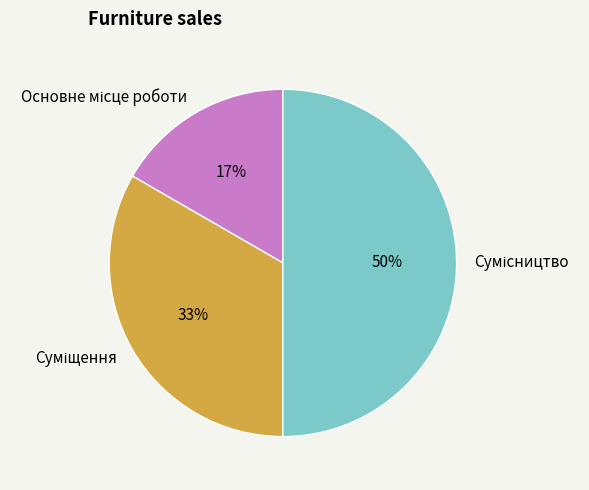

Count the number of slices in the pie.

3